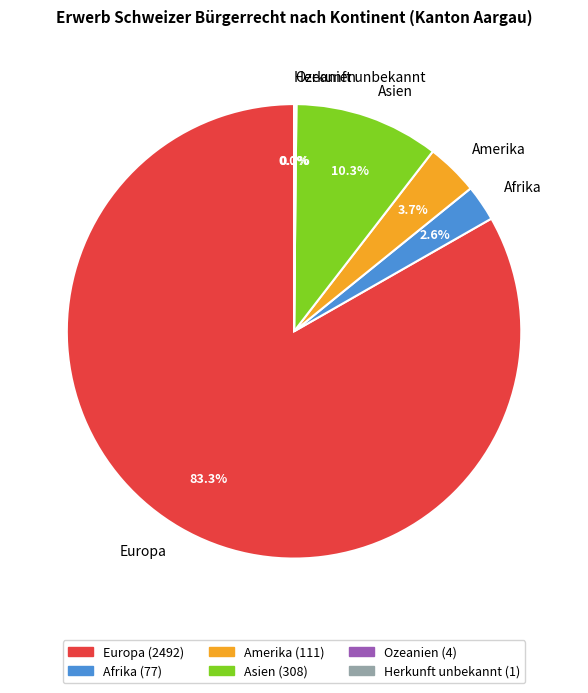

To the nearest percent, what portion does Amerika represent?

4%